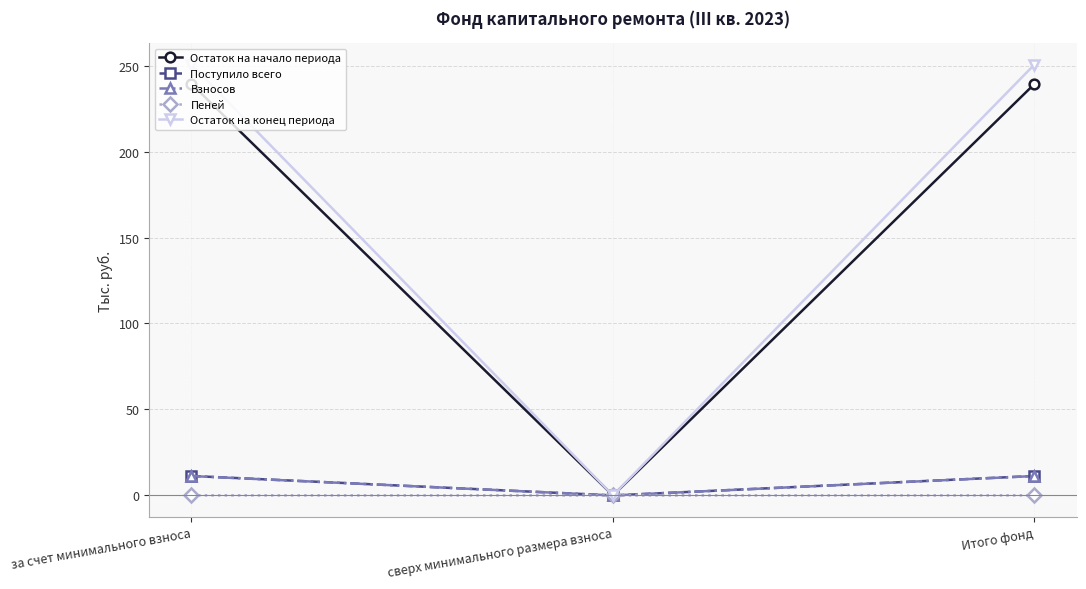

Does the chart display data point markers on the line(s)?

Yes